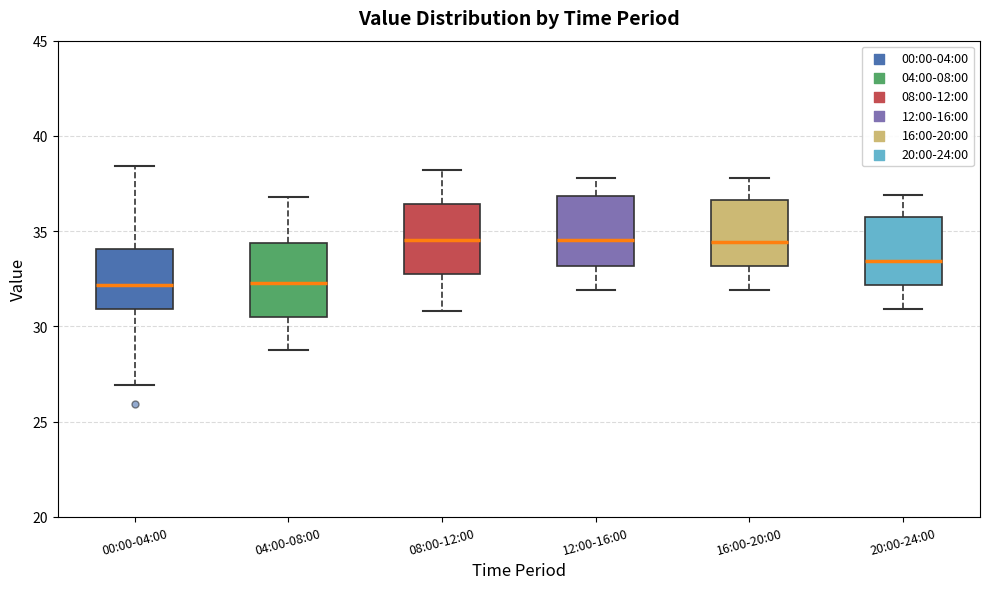

Reading left to right, read every box against the y-axis: the position of its median line, the range the box covers, and the ends of its whiskers. The values are not printed on the chart, so give them approximately, as read against the axis.

00:00-04:00: median 32.0, box 31.0 to 34.0, whiskers 27.0 to 38.5
04:00-08:00: median 32.5, box 30.5 to 34.5, whiskers 29.0 to 37.0
08:00-12:00: median 34.5, box 33.0 to 36.5, whiskers 31.0 to 38.0
12:00-16:00: median 34.5, box 33.0 to 37.0, whiskers 32.0 to 38.0
16:00-20:00: median 34.5, box 33.0 to 36.5, whiskers 32.0 to 38.0
20:00-24:00: median 33.5, box 32.0 to 35.5, whiskers 31.0 to 37.0